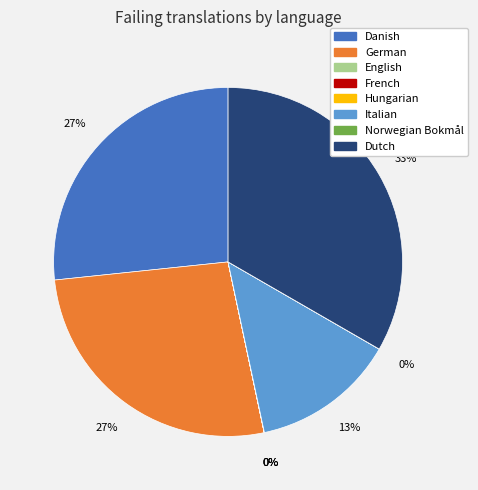

What is the largest slice in the pie chart?

Dutch